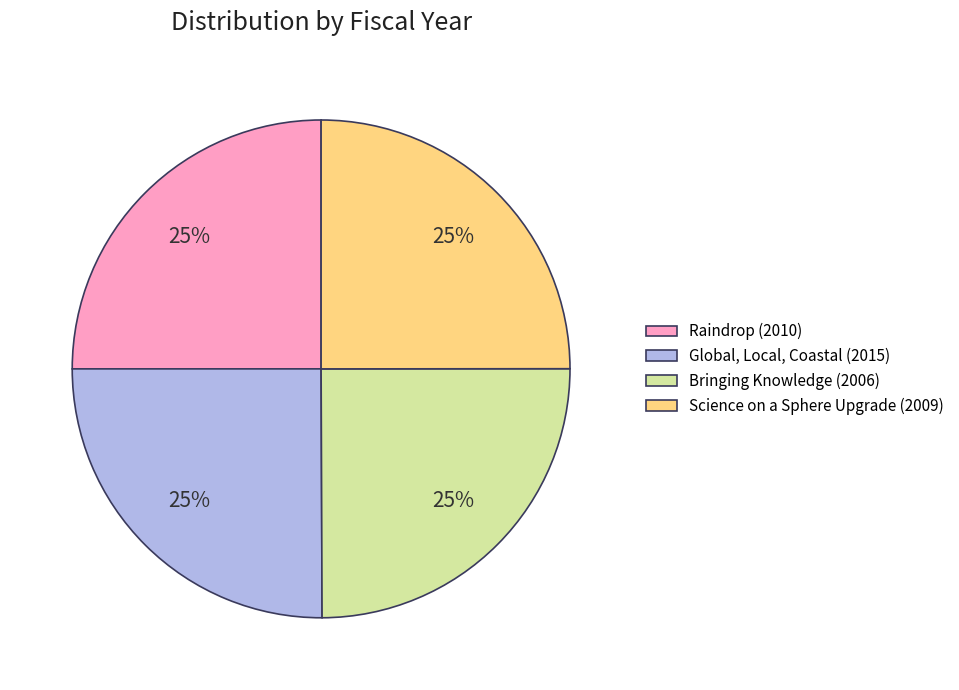

To the nearest percent, what percentage of the pie is Global, Local, Coastal (2015)?

25%